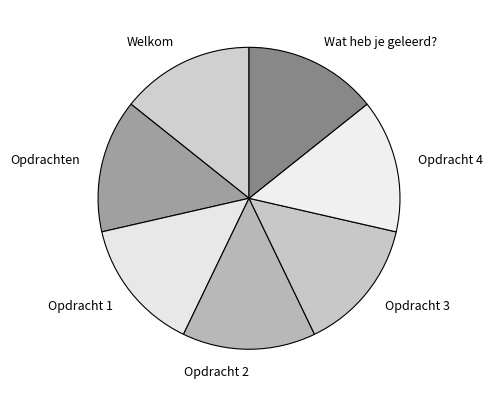

The Opdracht 4 slice represents 9% of the pie. True or false?

False